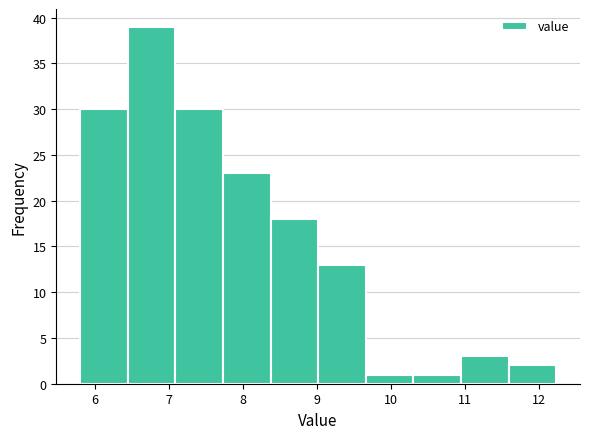

How tall is the bar that spans 11.6 to 12.2 on the x-axis? Neither the bar edges nor the heights are printed on the chart, so give them approximately, as read against the axes.

2